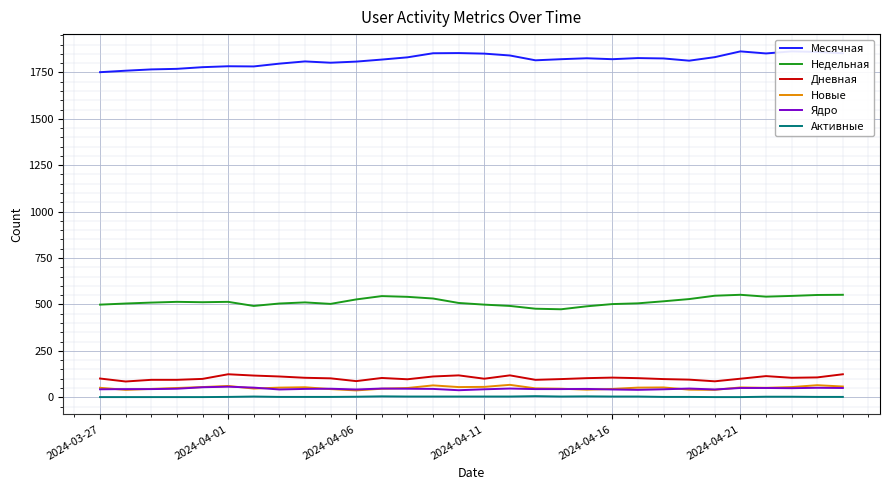

True or false: Новые and Недельная intersect in this chart.

False